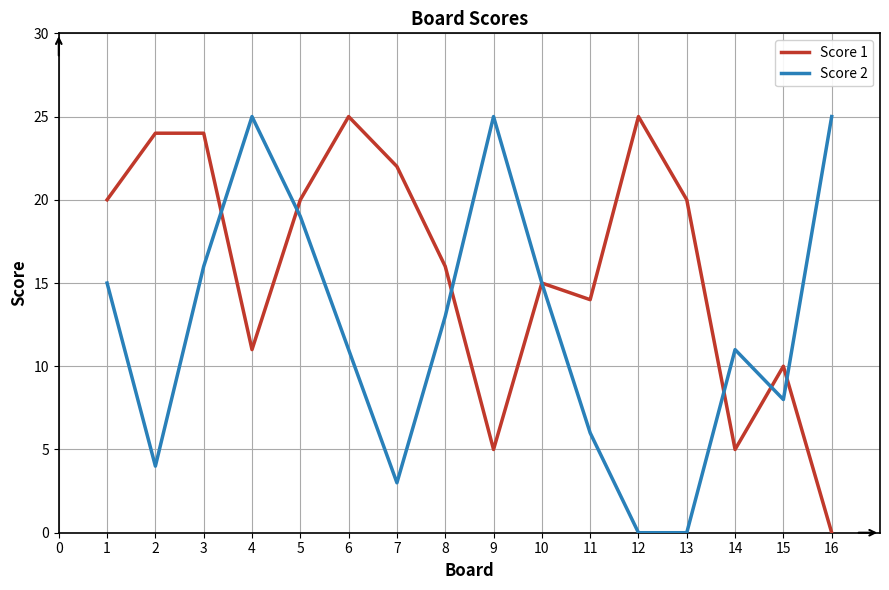

How many positive values does the Score 1 series have?

15